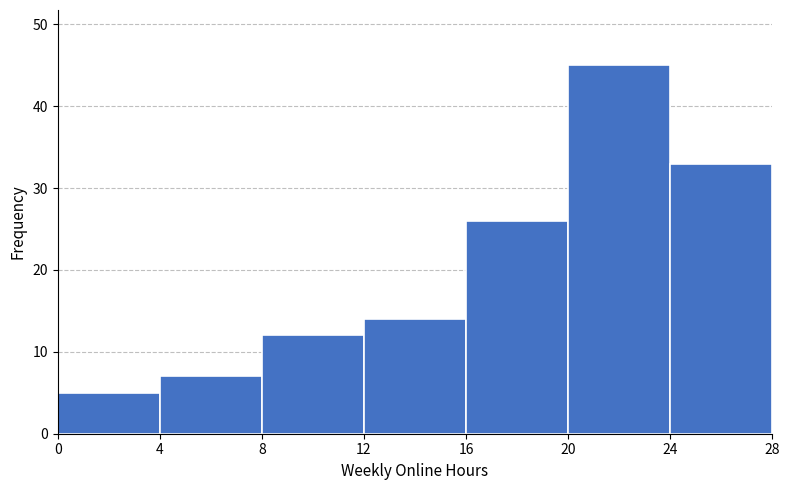

Over which range of the x-axis is the bar tallest?

20 to 24